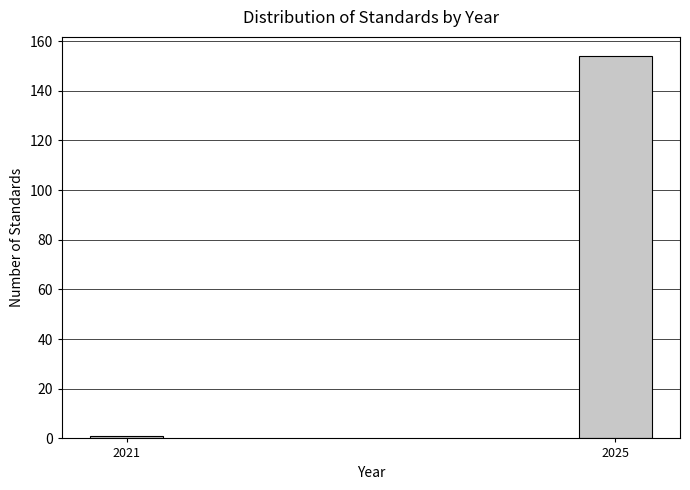

Reading left to right, what are all the values shown in this chart?

1	154